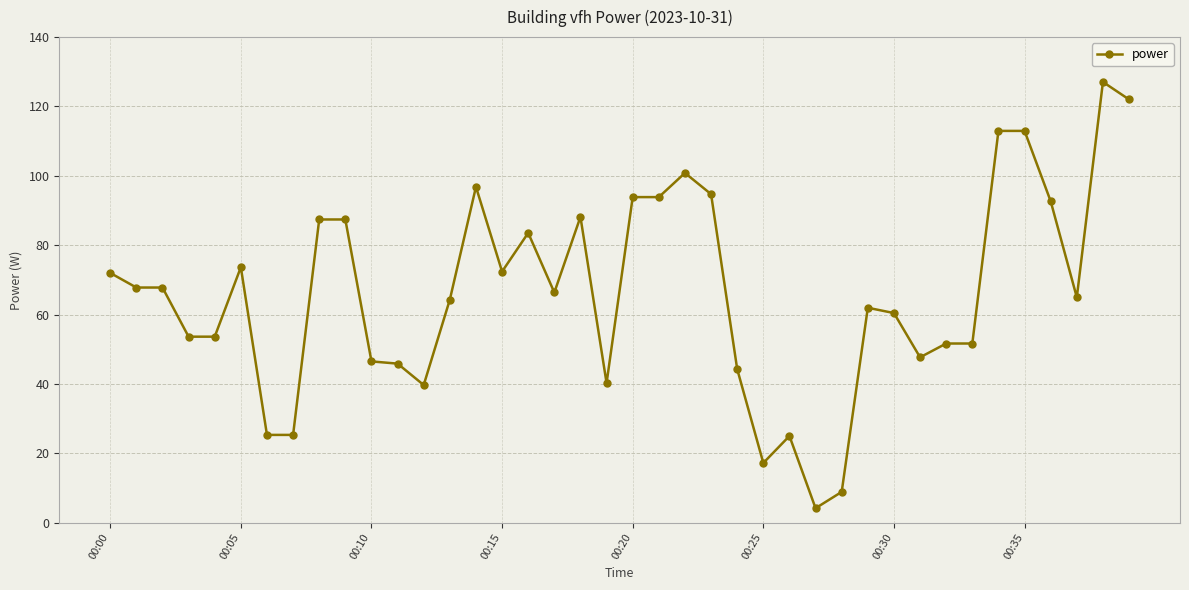

What is the maximum value shown in the chart?

127.1